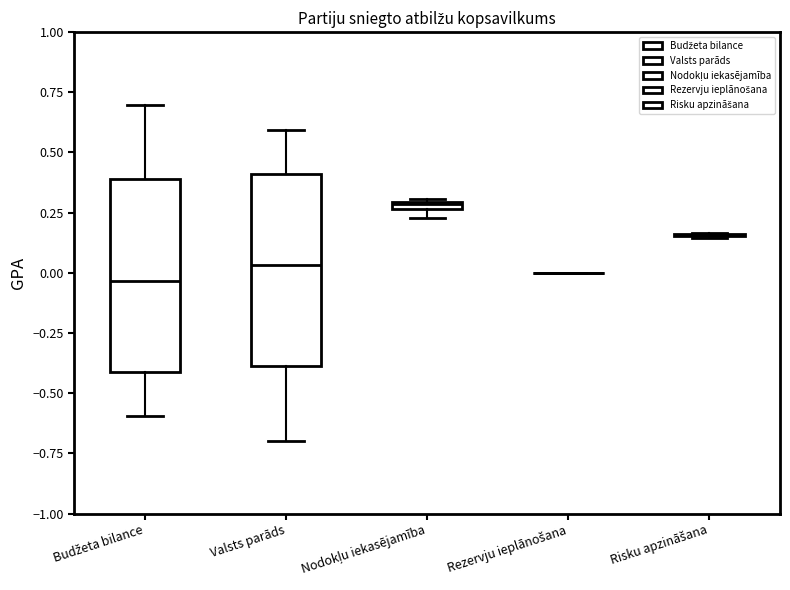

Where does the lower whisker of the box for Budžeta bilance end on the y-axis? The values are not printed on the chart, so give them approximately, as read against the axis.

-0.60